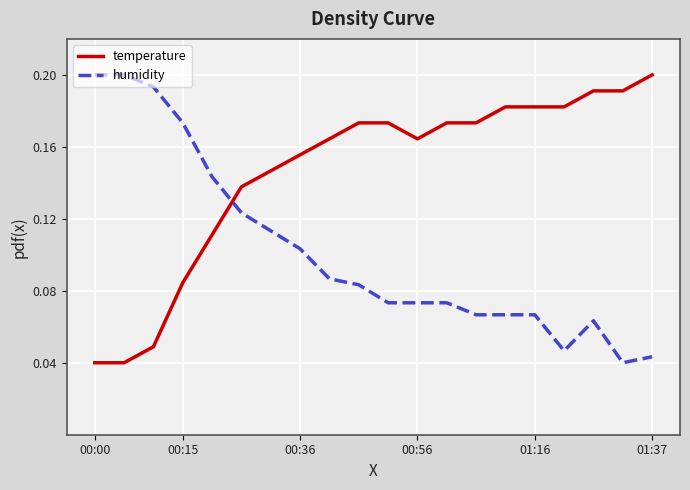

Which series has the largest total across all categories?

temperature